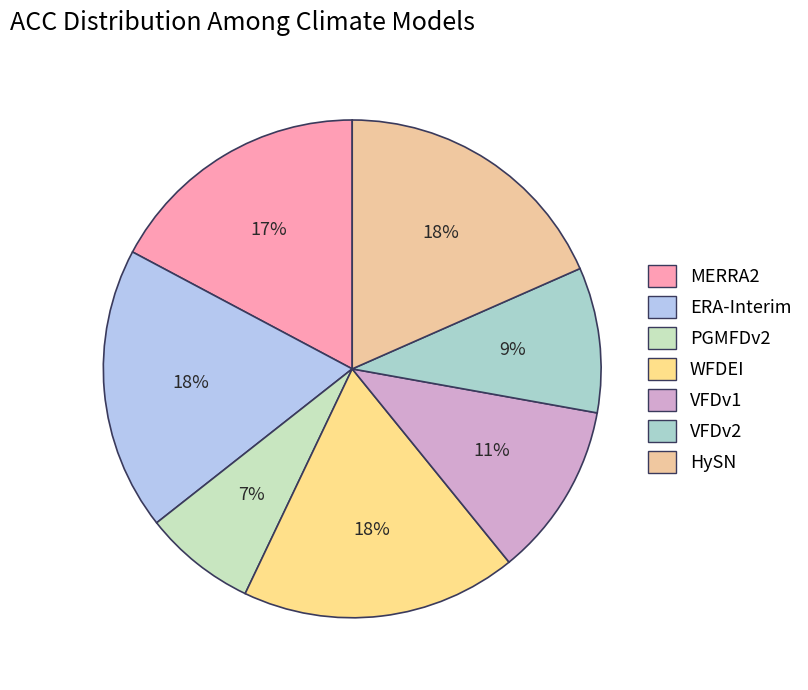

Do ERA-Interim and MERRA2 together represent more than half of the pie?

No